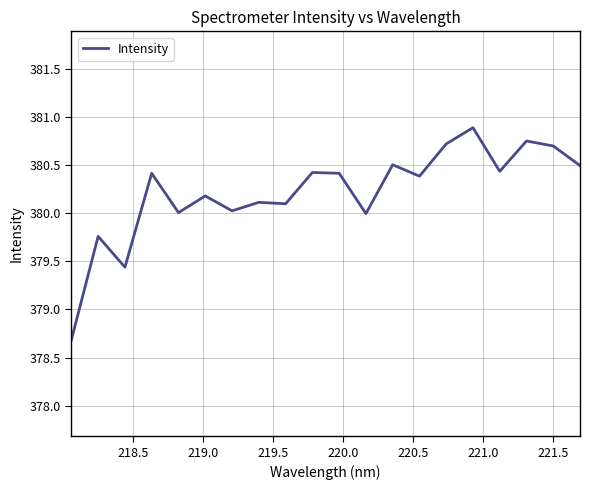

What is the smallest value displayed?

378.7